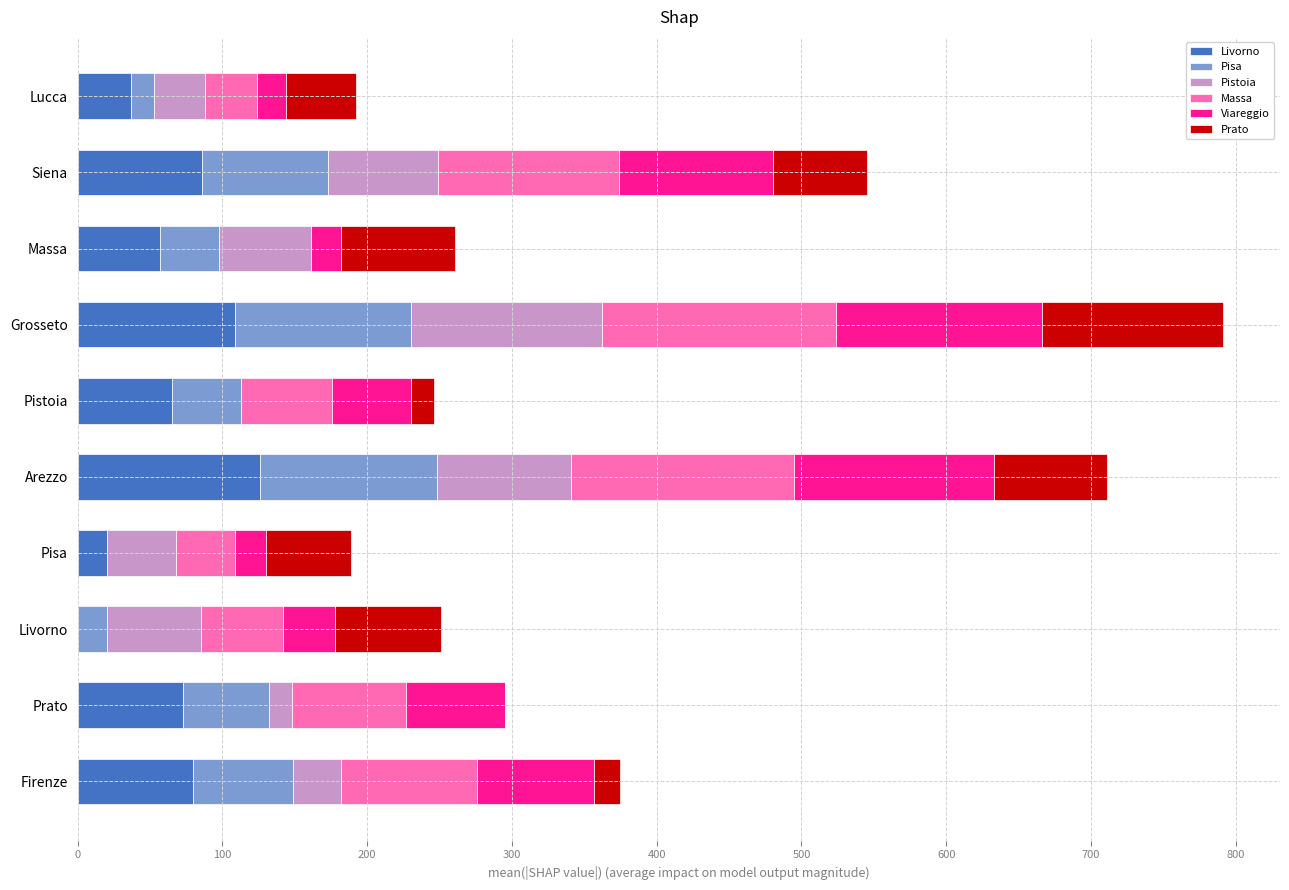

Which category has the highest value in the Livorno series?

Arezzo